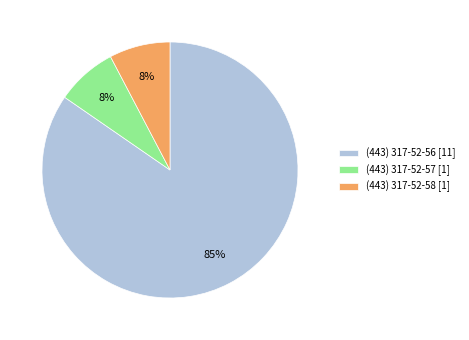

Approximately how many times larger is the value at (443) 317-52-58 [1] compared to (443) 317-52-57 [1]?

1.0